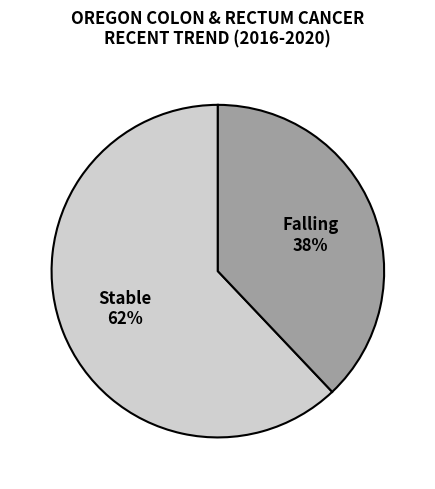

Is there a majority slice in this chart?

Yes